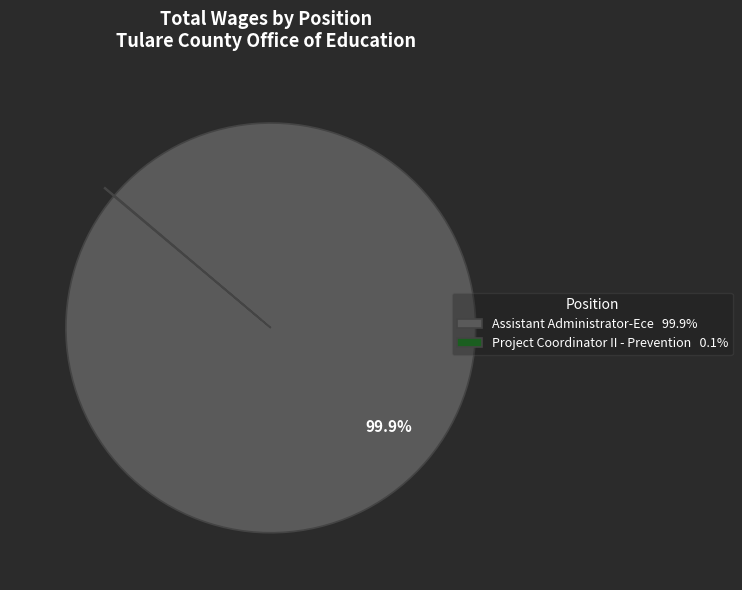

Which category accounts for the majority?

Assistant Administrator-Ece